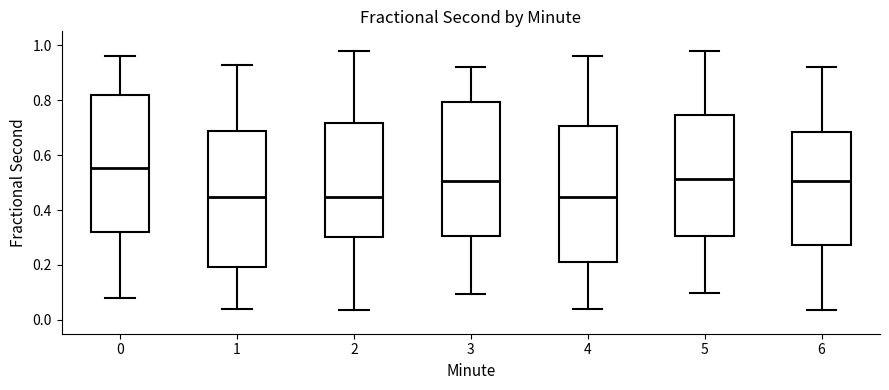

Where does the median line of the box at x = 5 sit on the y-axis? The values are not printed on the chart, so give them approximately, as read against the axis.

0.52